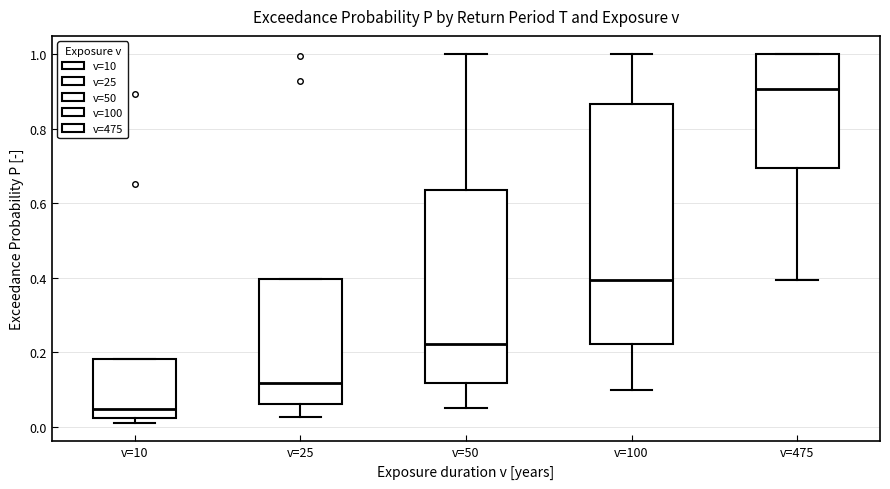

Reading left to right, transcribe this box plot: for each box, give where its median line is, the range the box spans, and where its two whiskers end, as read against the y-axis. The values are not printed on the chart, so give them approximately, as read against the axis.

v=10: median 0.04, box 0.02 to 0.18, whiskers 0.02 (just below the box's lower edge) to 0.18
v=25: median 0.12, box 0.06 to 0.40, whiskers 0.02 to 0.40
v=50: median 0.22, box 0.12 to 0.64, whiskers 0.06 to 1.00
v=100: median 0.40, box 0.22 to 0.86, whiskers 0.10 to 1.00
v=475: median 0.90, box 0.70 to 1.00, whiskers 0.40 to 1.00